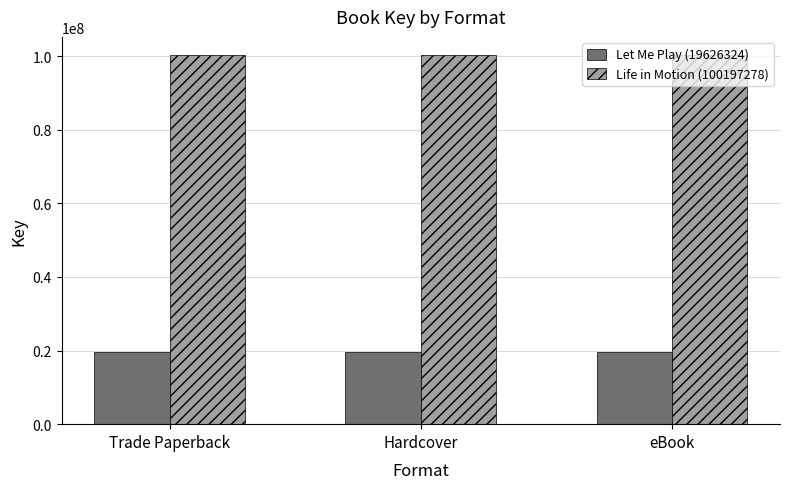

What is the greatest value displayed?

100197278